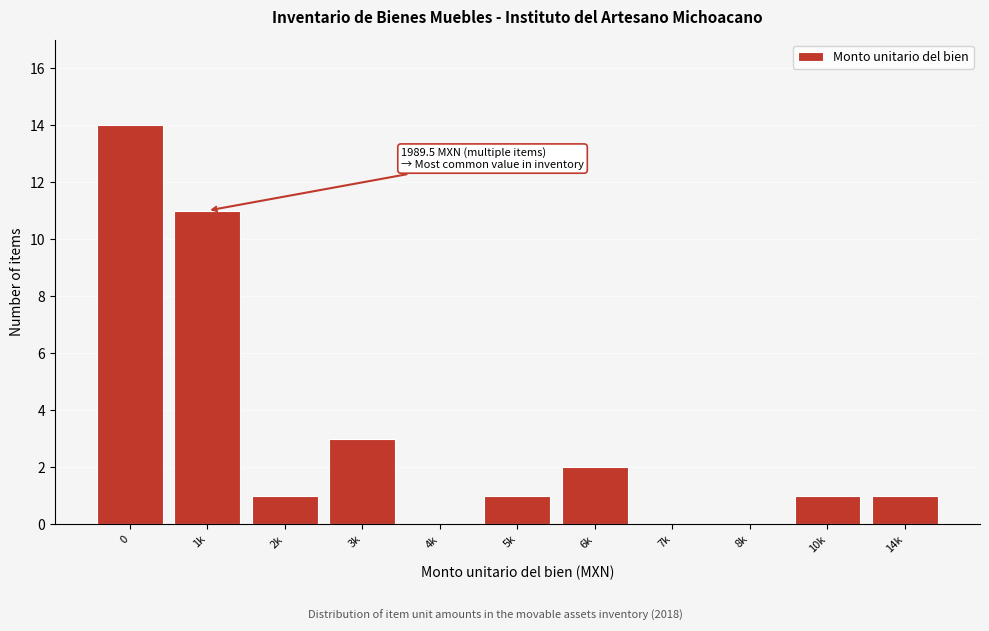

Reading left to right, list all the values displayed in this chart.

0=14	1k=11	2k=1	3k=3	4k=0	5k=1	6k=2	7k=0	8k=0	10k=1	14k=1